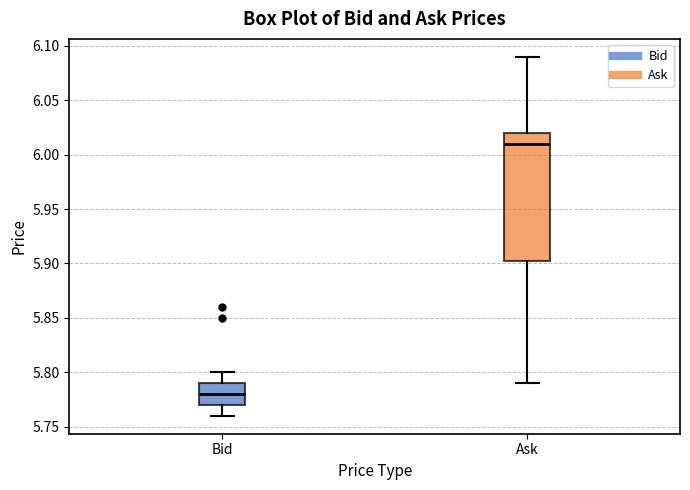

Reading left to right, read every box against the y-axis: the position of its median line, the range the box covers, and the ends of its whiskers. The values are not printed on the chart, so give them approximately, as read against the axis.

Bid: median 5.780, box 5.770 to 5.790, whiskers 5.760 to 5.800
Ask: median 6.010, box 5.905 to 6.020, whiskers 5.790 to 6.090